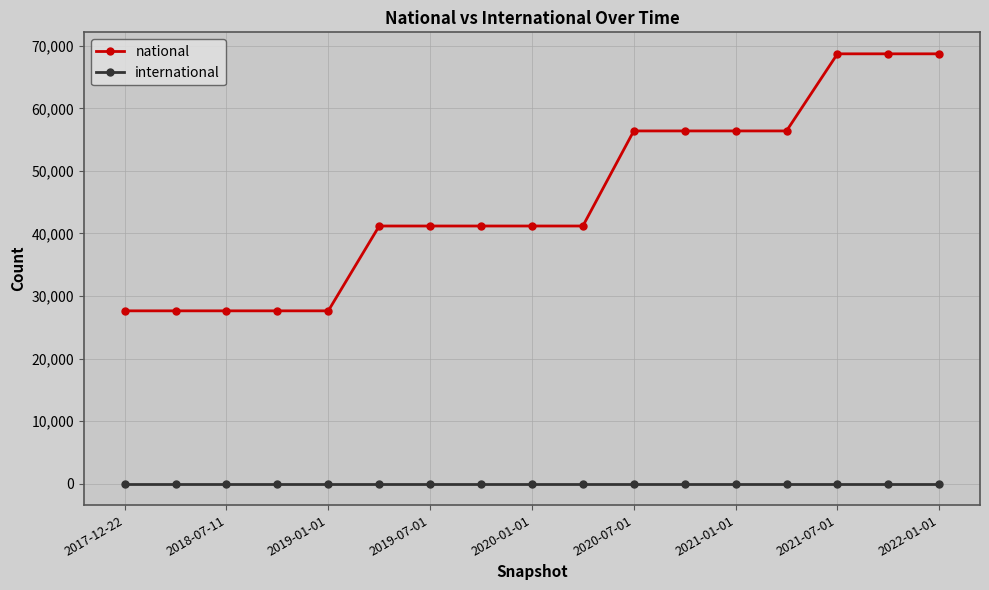

True or false: national and international cross at least once.

False